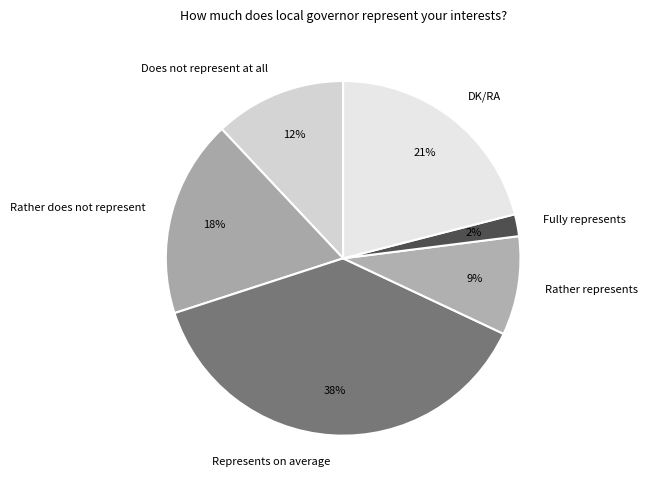

To the nearest percent, what percentage of the pie is Fully represents?

2%